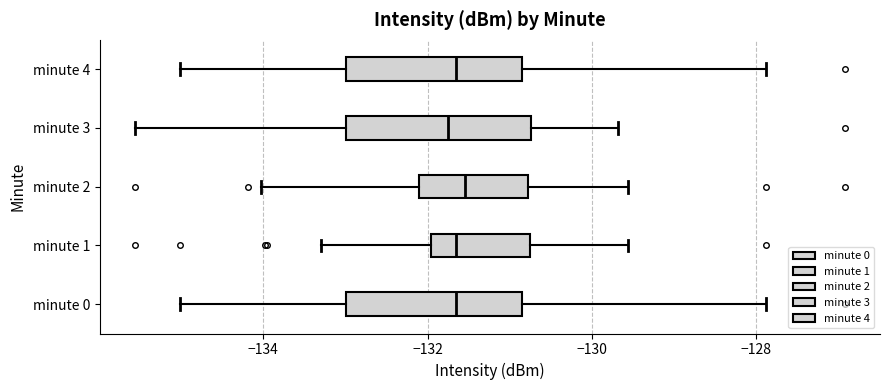

Reading bottom to top, read every box against the x-axis: the position of its median line, the range the box covers, and the ends of its whiskers. The values are not printed on the chart, so give them approximately, as read against the axis.

minute 0: median -131.6, box -133.0 to -130.8, whiskers -135.0 to -127.8
minute 1: median -131.6, box -132.0 to -130.8, whiskers -133.2 to -129.6
minute 2: median -131.6, box -132.2 to -130.8, whiskers -134.0 to -129.6
minute 3: median -131.8, box -133.0 to -130.8, whiskers -135.6 to -129.6
minute 4: median -131.6, box -133.0 to -130.8, whiskers -135.0 to -127.8